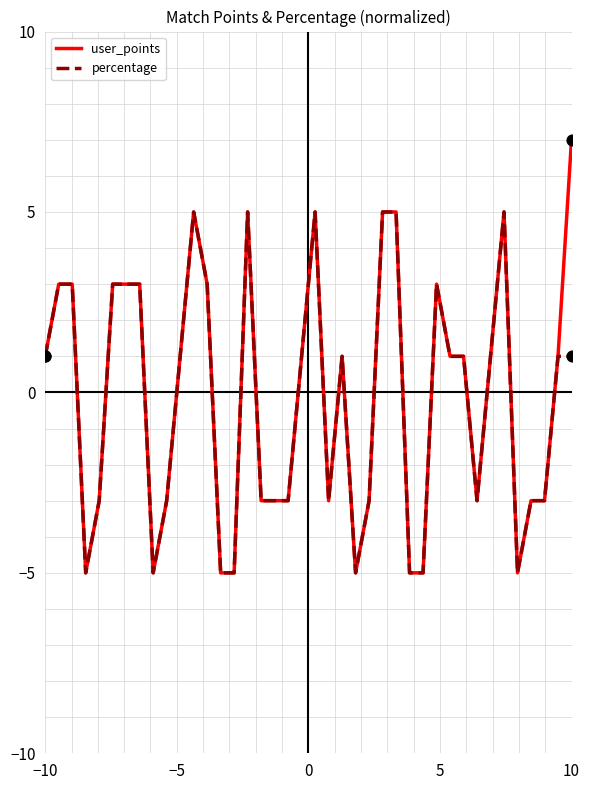

What are all the series names shown in the legend?

user_points, percentage